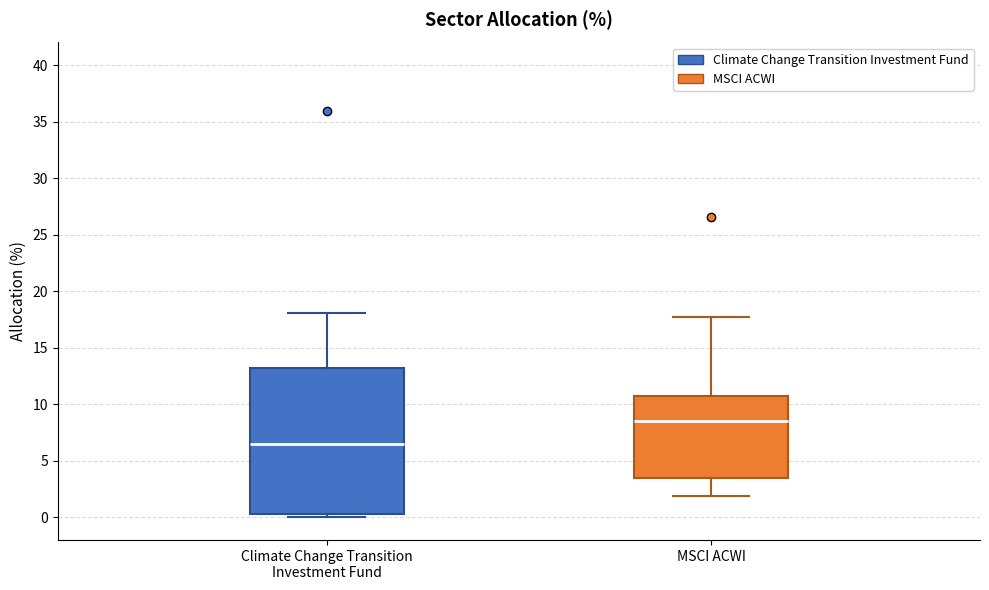

Reading left to right, read every box against the y-axis: the position of its median line, the range the box covers, and the ends of its whiskers. The values are not printed on the chart, so give them approximately, as read against the axis.

Climate Change Transition Investment Fund: median 6.5, box 0.5 to 13.5, whiskers 0.0 to 18.0
MSCI ACWI: median 8.5, box 3.5 to 10.5, whiskers 2.0 to 17.5